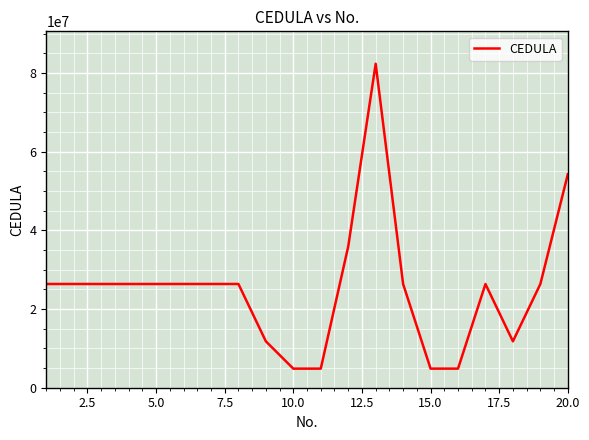

What is the difference between the maximum and minimum values?

77513633